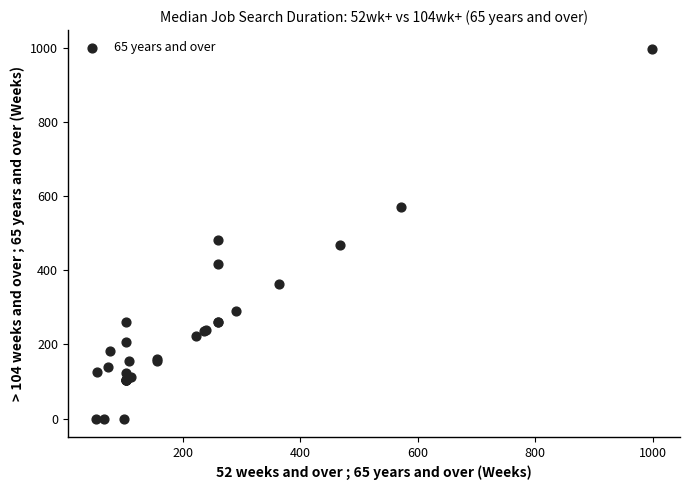

What Y value in the scatter plot is closest to 499?

483